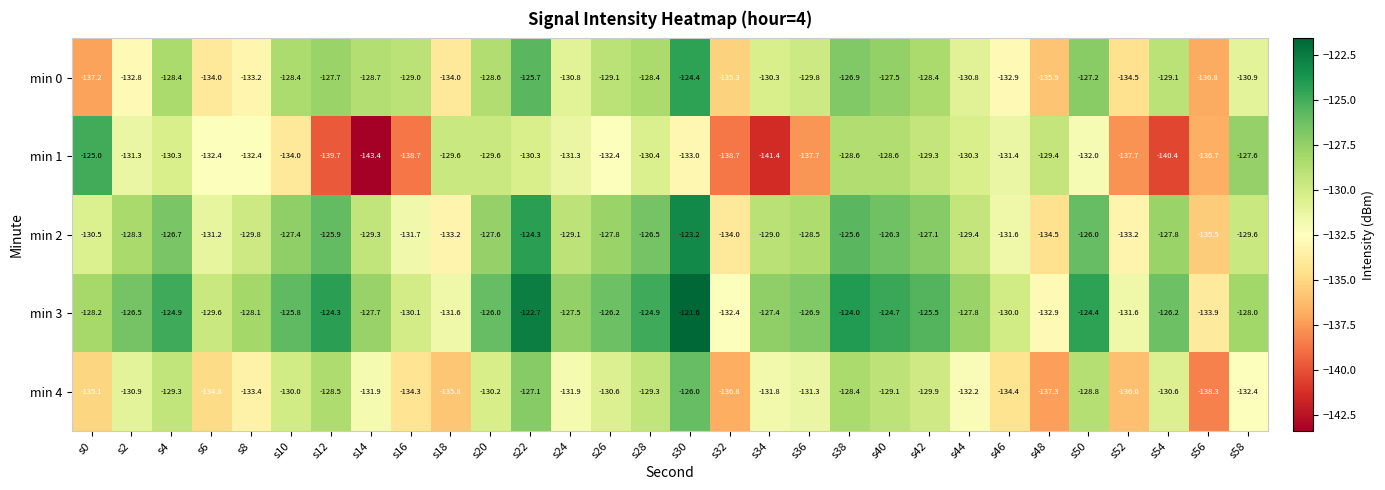

List the series in order of their overall mean, lowest first.

min 1, min 4, min 0, min 2, min 3